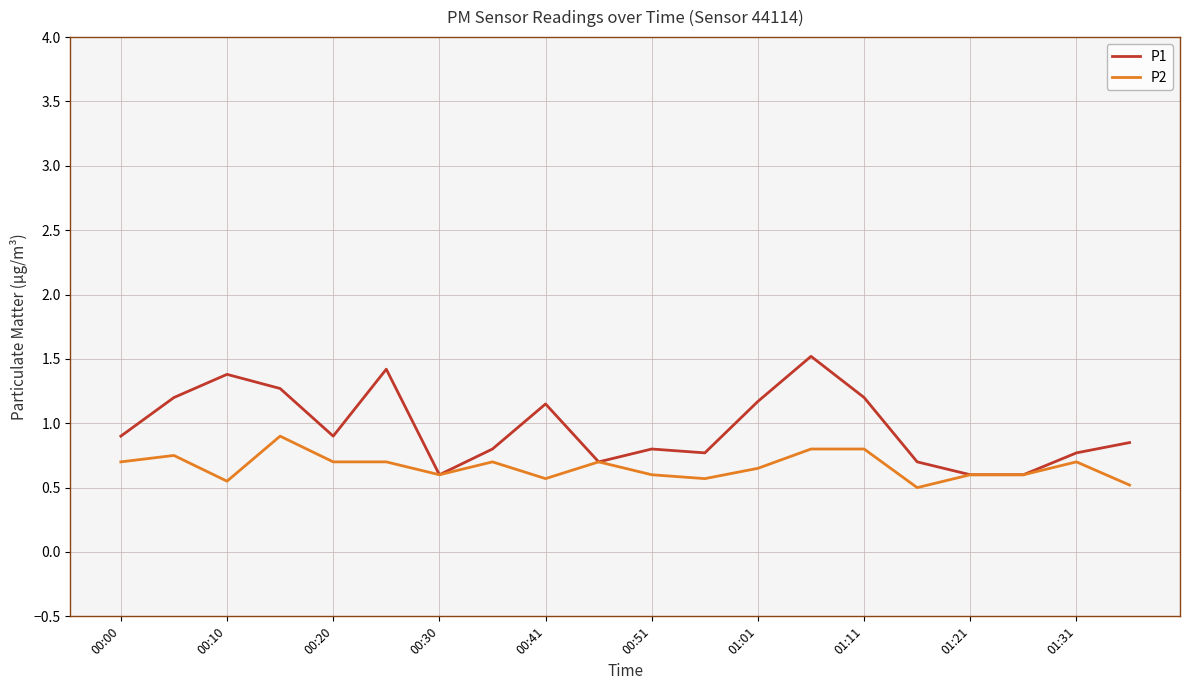

Which series has the largest range (max minus min)?

P1